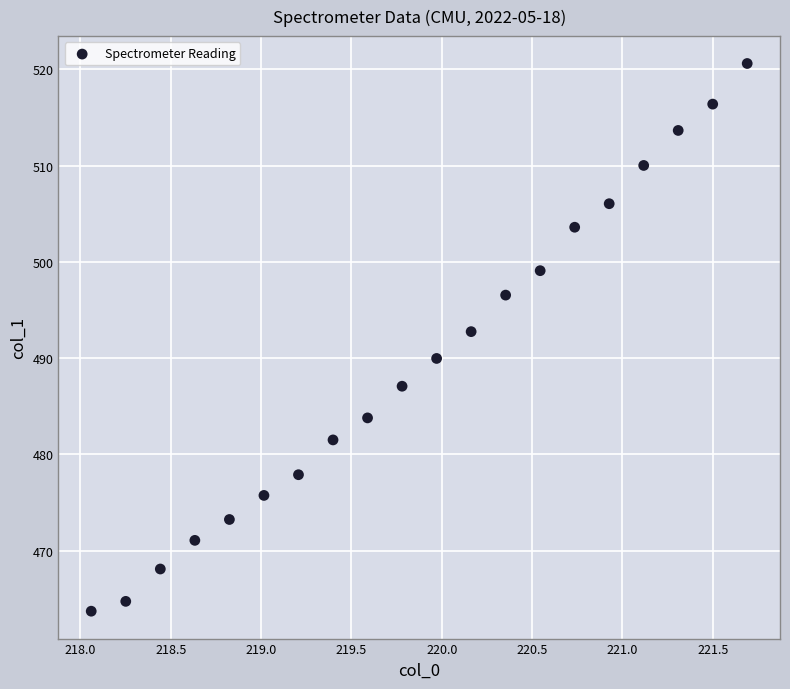

What is the range of X values (max minus min)?

3.6